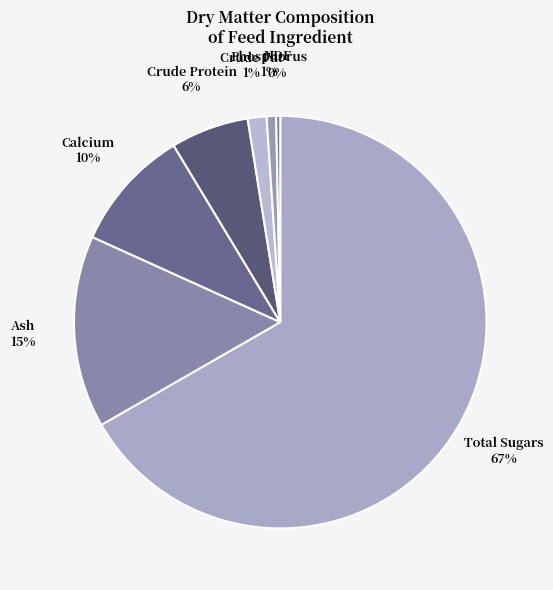

To the nearest percent, what is the average slice percentage?

14%